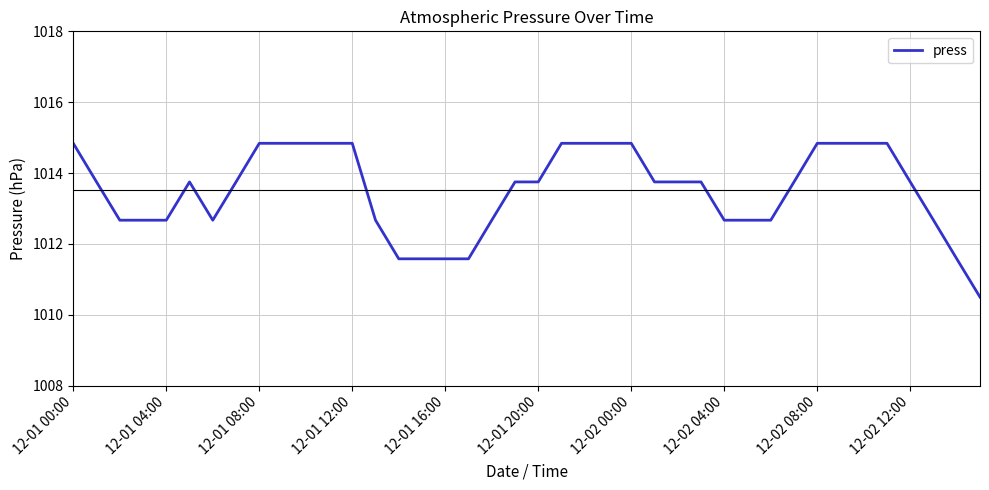

What is the difference between the maximum and minimum values?

4.3